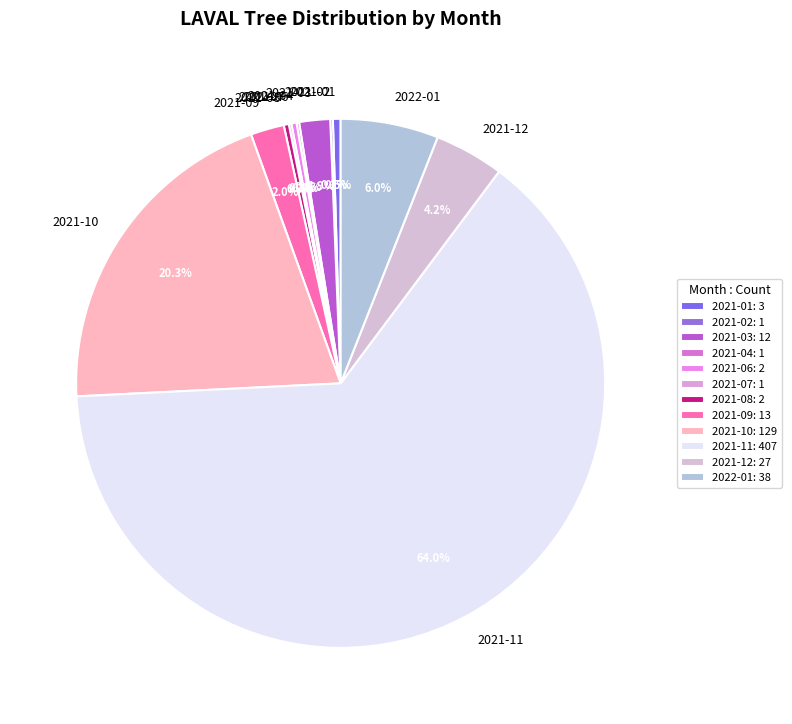

True or false: 2021-09 accounts for 2% of the total.

True